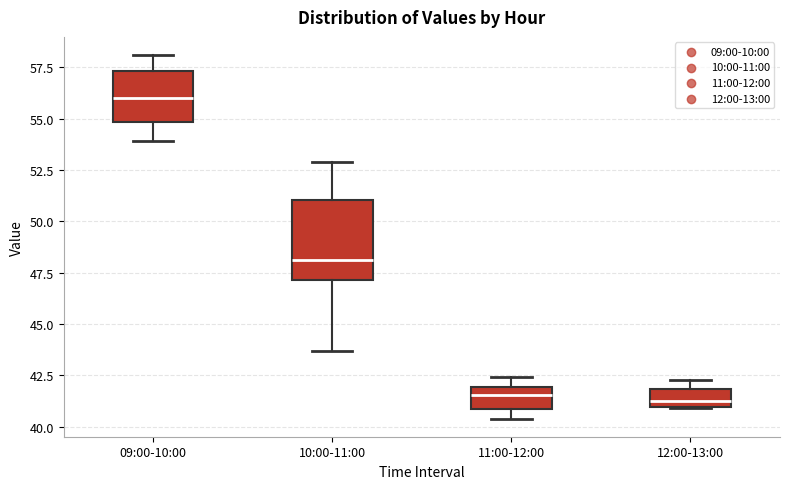

Reading left to right, transcribe this box plot: for each box, give where its median line is, the range the box spans, and where its two whiskers end, as read against the y-axis. The values are not printed on the chart, so give them approximately, as read against the axis.

09:00-10:00: median 56.0, box 55.0 to 57.5, whiskers 54.0 to 58.0
10:00-11:00: median 48.0, box 47.0 to 51.0, whiskers 43.5 to 53.0
11:00-12:00: median 41.5, box 41.0 to 42.0, whiskers 40.5 to 42.5
12:00-13:00: median 41.5, box 41.0 to 42.0, whiskers 41.0 to 42.5